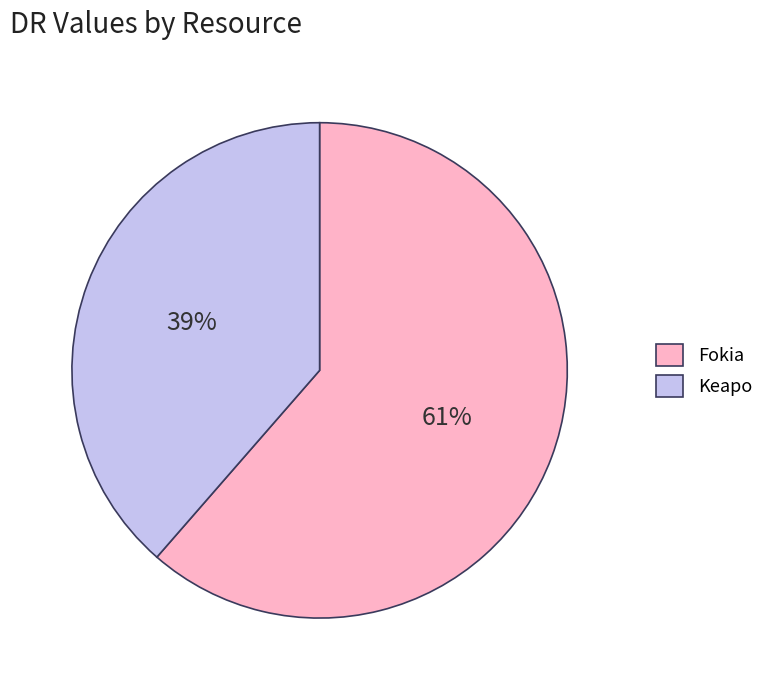

Do Fokia and Keapo together represent more than half of the pie?

Yes